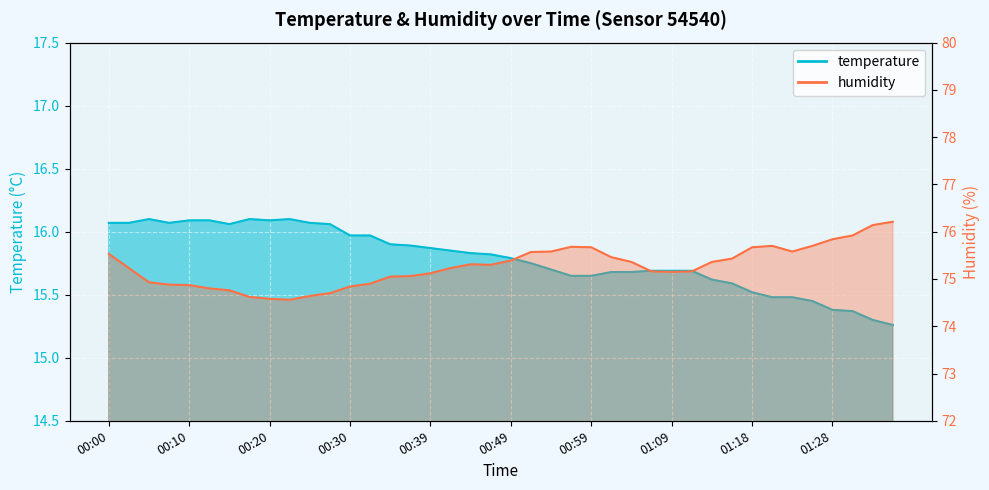

What is the label of the 32nd point from the left?

01:16